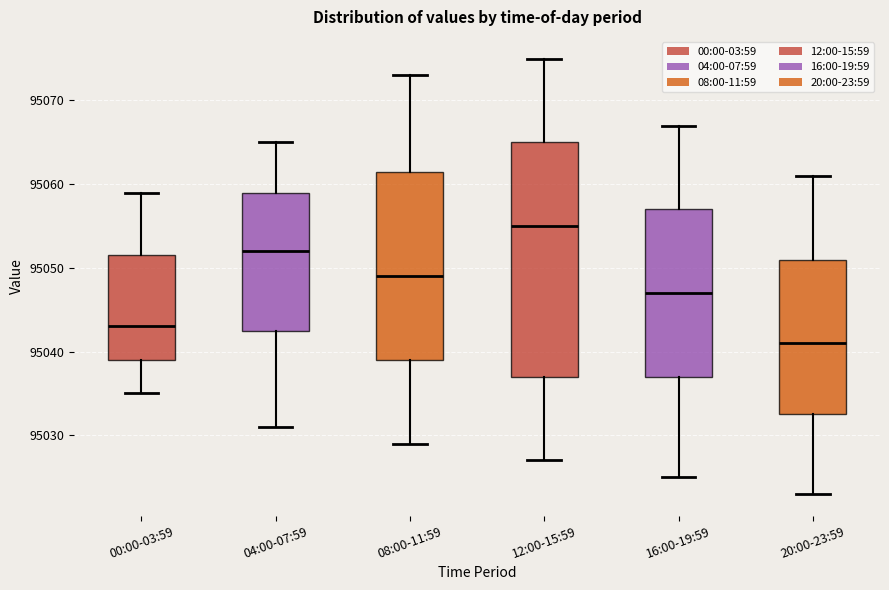

Which box is the tallest, from its lower edge to its upper edge?

12:00-15:59